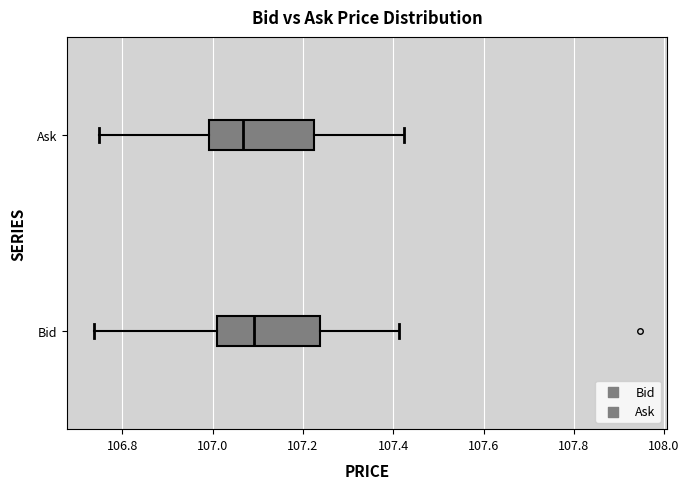

Where is the right edge of the box for Bid on the x-axis? The values are not printed on the chart, so give them approximately, as read against the axis.

107.24